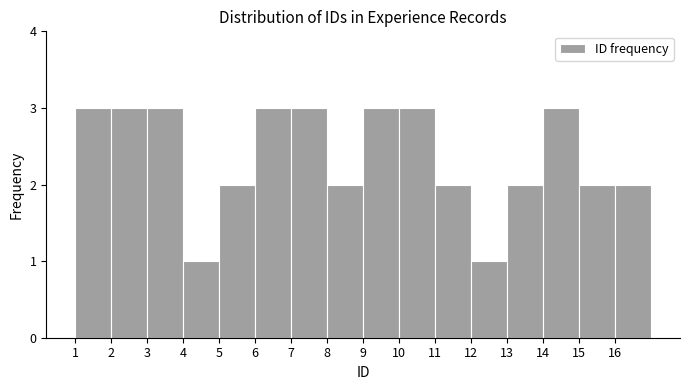

Reading left to right, transcribe this chart: for each bar, give the range it covers on the x-axis and its height. The values are not printed on the chart, so give them approximately, as read against the axis.

1 to 2: 3
2 to 3: 3
3 to 4: 3
4 to 5: 1
5 to 6: 2
6 to 7: 3
7 to 8: 3
8 to 9: 2
9 to 10: 3
10 to 11: 3
11 to 12: 2
12 to 13: 1
13 to 14: 2
14 to 15: 3
15 to 16: 2
16 to 17: 2